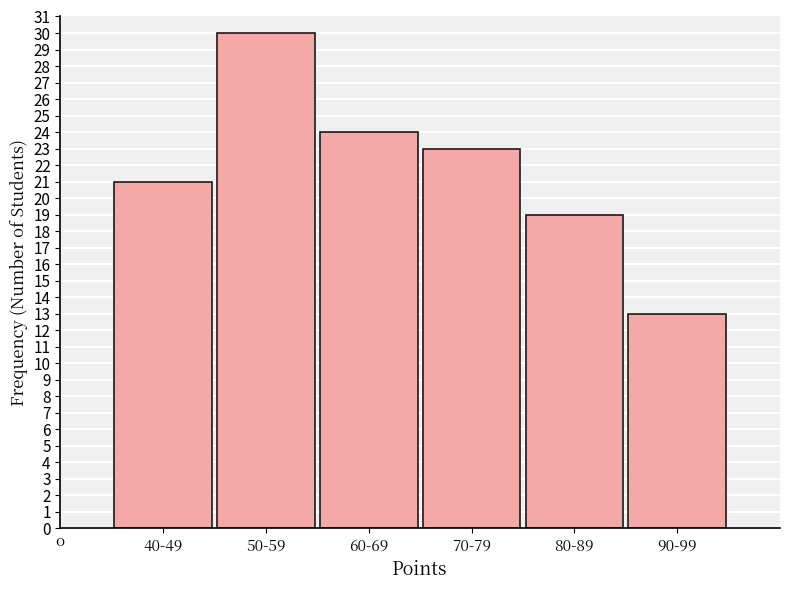

Reading left to right, what are all the values shown in this chart?

21	30	24	23	19	13